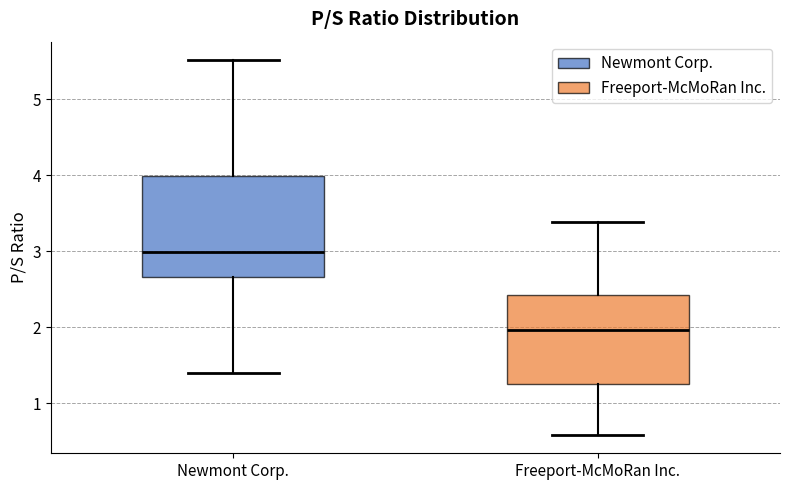

Reading left to right, transcribe this box plot: for each box, give where its median line is, the range the box spans, and where its two whiskers end, as read against the y-axis. The values are not printed on the chart, so give them approximately, as read against the axis.

Newmont Corp.: median 3.0, box 2.7 to 4.0, whiskers 1.4 to 5.5
Freeport-McMoRan Inc.: median 2.0, box 1.3 to 2.4, whiskers 0.6 to 3.4